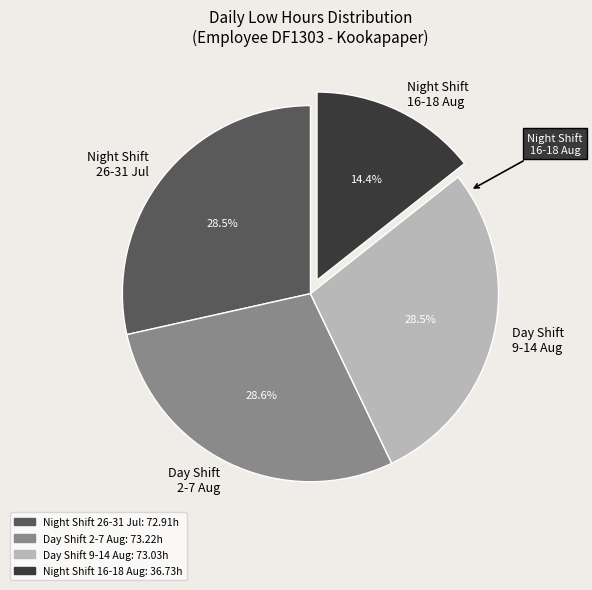

Which category has the smallest portion of the pie?

Night Shift 16-18 Aug